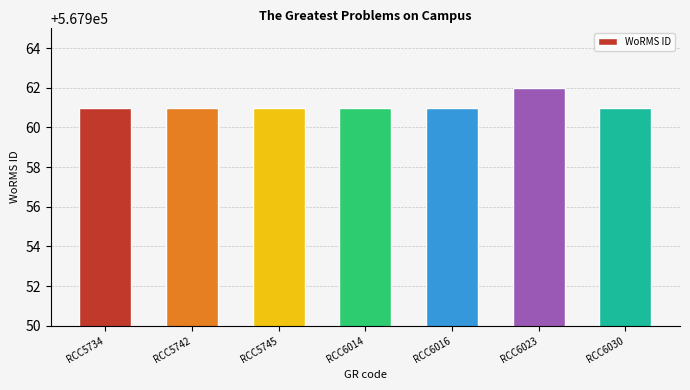

Are the bars grouped side by side (vs. stacked)?

No